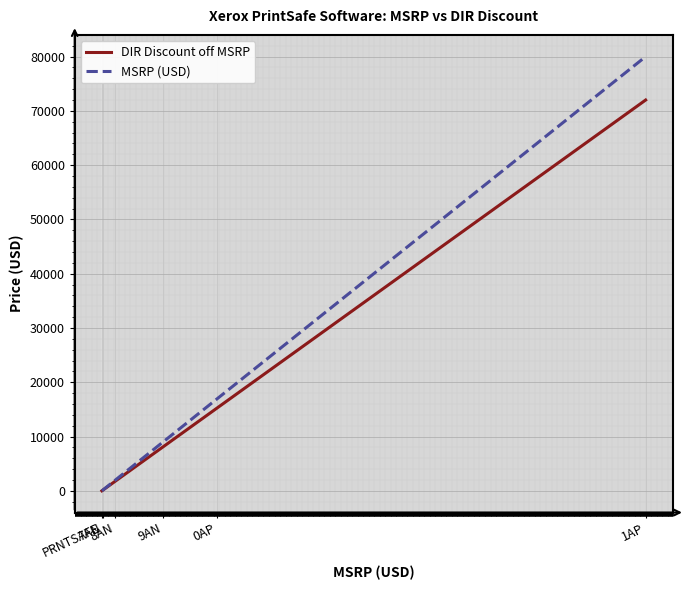

The value of MSRP (USD) at 9AN is 15877.5. True or false?

False